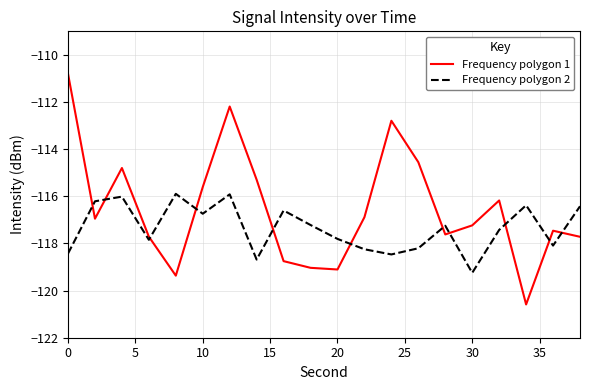

List the series in order of their peak value, lowest first.

Frequency polygon 2, Frequency polygon 1